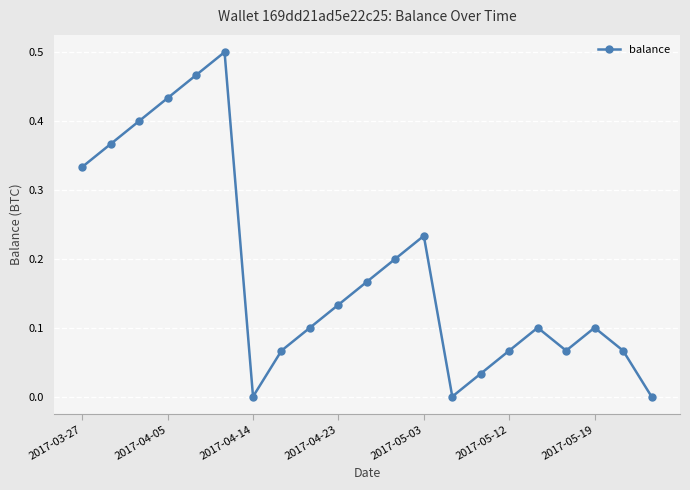

Does the chart have visible grid lines?

Yes